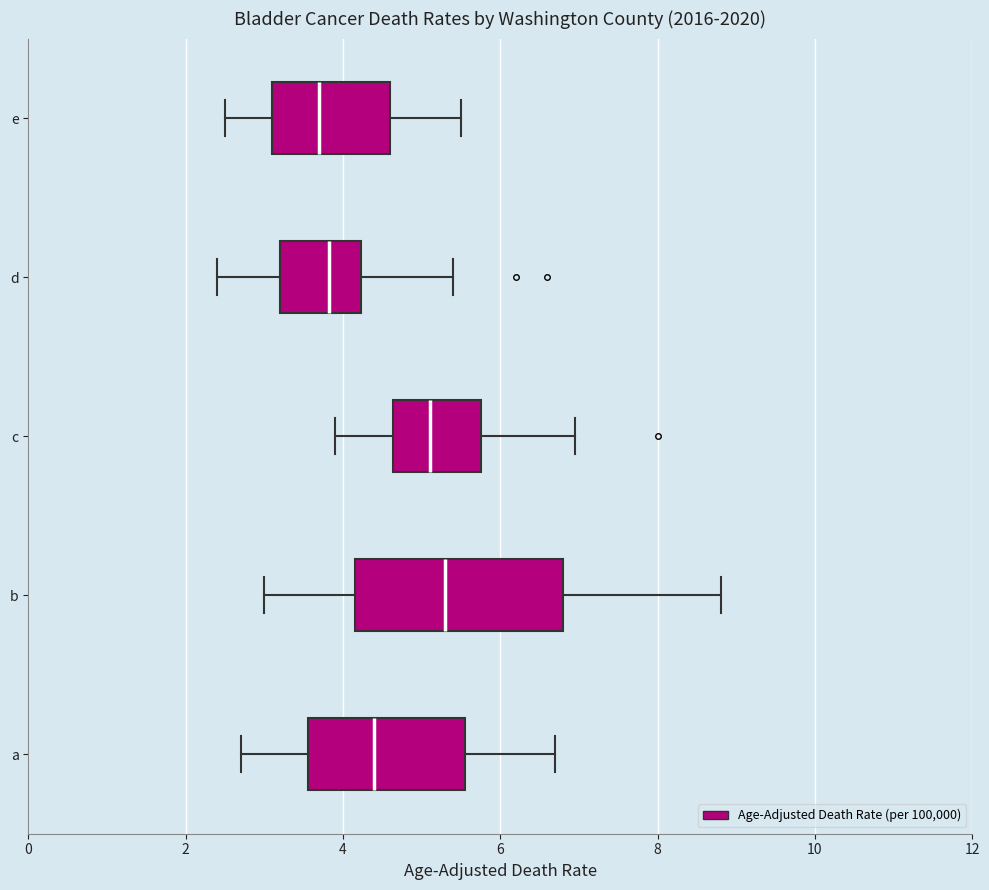

Where does the right whisker of the box for c end on the x-axis? The values are not printed on the chart, so give them approximately, as read against the axis.

7.0